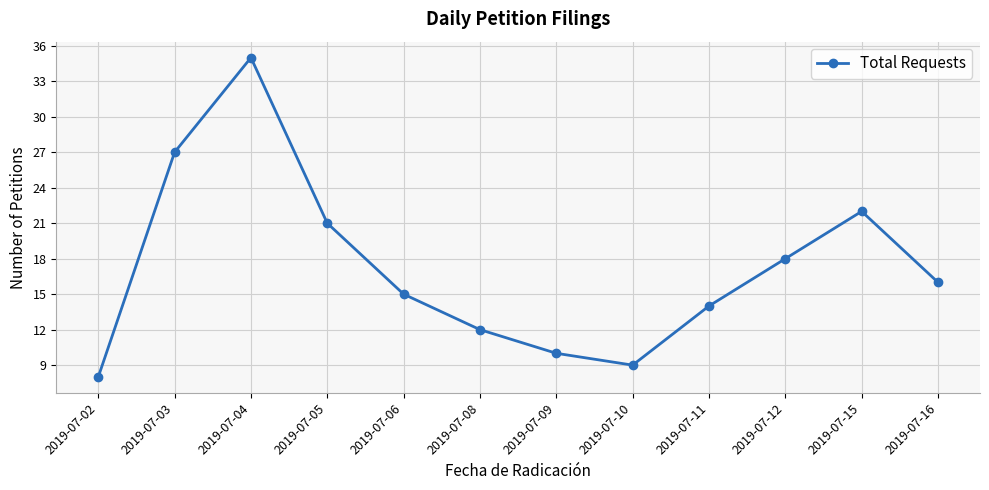

Which category has the highest value across all series?

2019-07-04